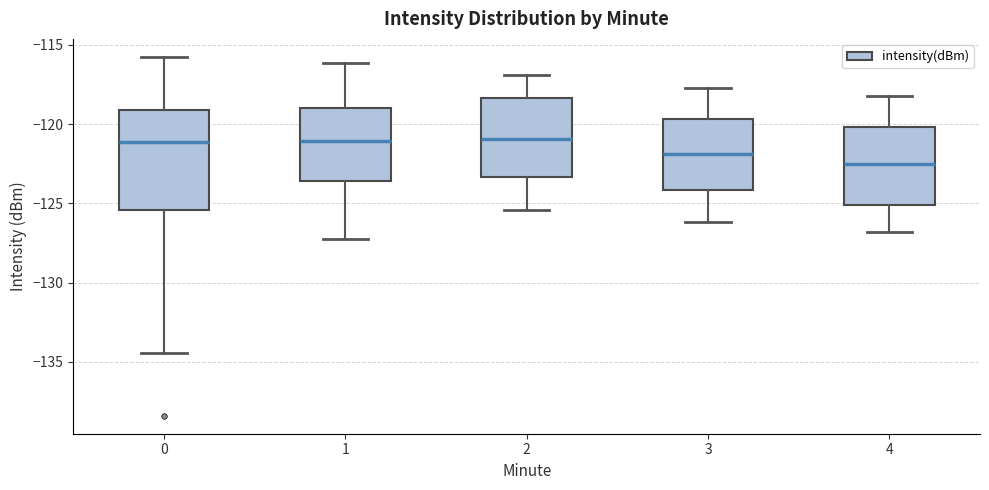

Reading left to right, read every box against the y-axis: the position of its median line, the range the box covers, and the ends of its whiskers. The values are not printed on the chart, so give them approximately, as read against the axis.

0: median -121.0, box -125.5 to -119.0, whiskers -134.5 to -116.0
1: median -121.0, box -123.5 to -119.0, whiskers -127.0 to -116.0
2: median -121.0, box -123.5 to -118.5, whiskers -125.5 to -117.0
3: median -122.0, box -124.0 to -119.5, whiskers -126.0 to -117.5
4: median -122.5, box -125.0 to -120.0, whiskers -127.0 to -118.0